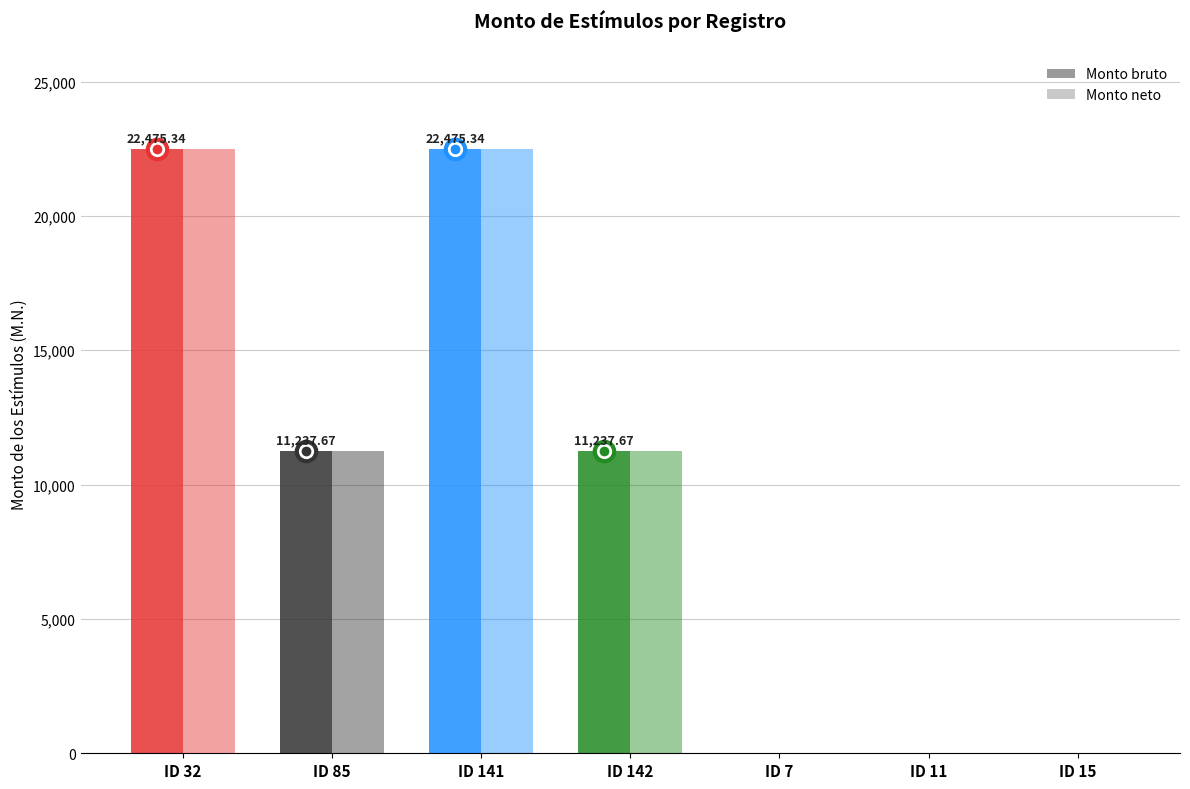

Reading right to left, extract all data points from this chart.

Monto bruto: ID 15=0.0	ID 11=0.0	ID 7=0.0	ID 142=11237.7	ID 141=22475.3	ID 85=11237.7	ID 32=22475.3
Monto neto: ID 15=0.0	ID 11=0.0	ID 7=0.0	ID 142=11237.7	ID 141=22475.3	ID 85=11237.7	ID 32=22475.3